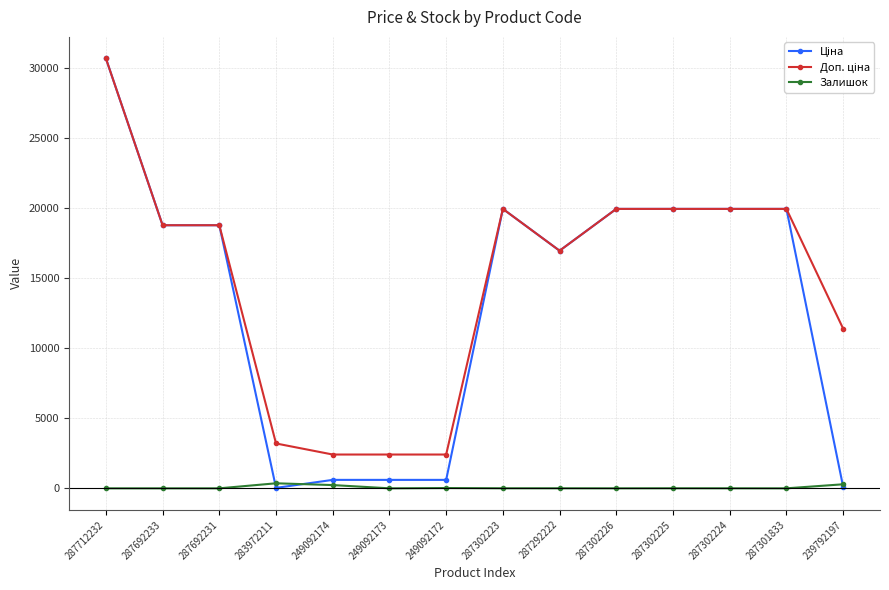

What is the total value across all series at 287692231?

37593.6